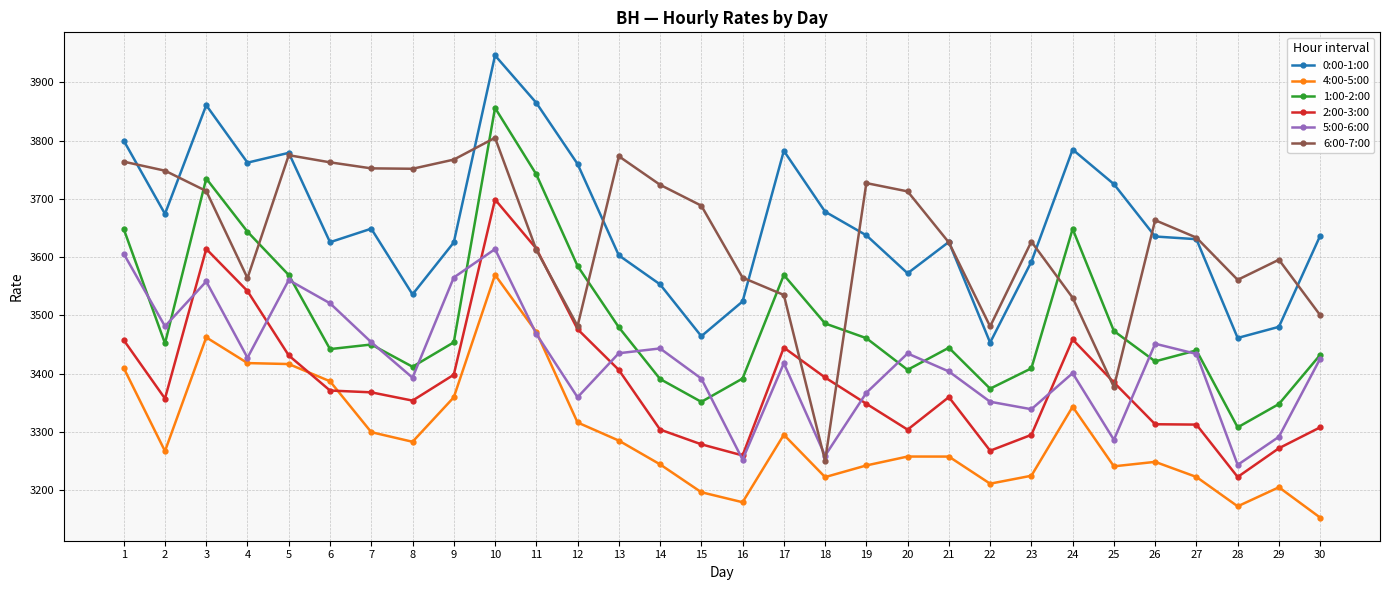

Is it true that 5:00-6:00 equals 4857.5 at 15?

False